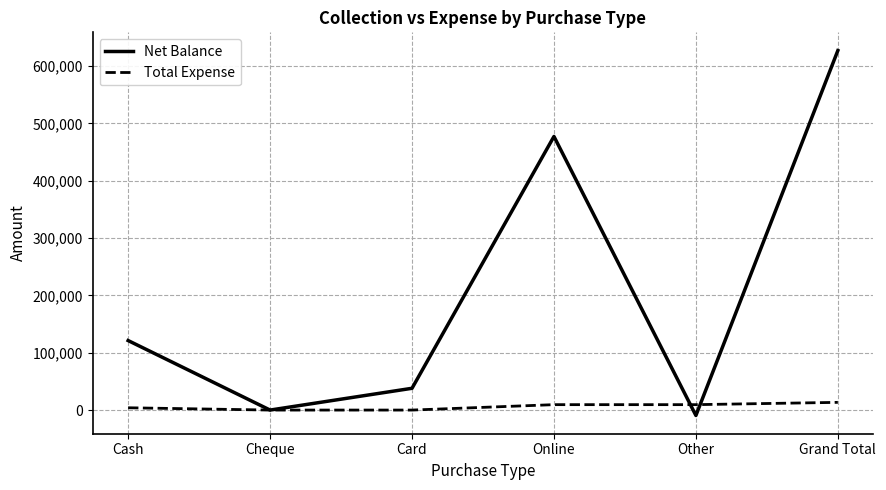

True or false: Net Balance has a value of 63055 at Card.

False